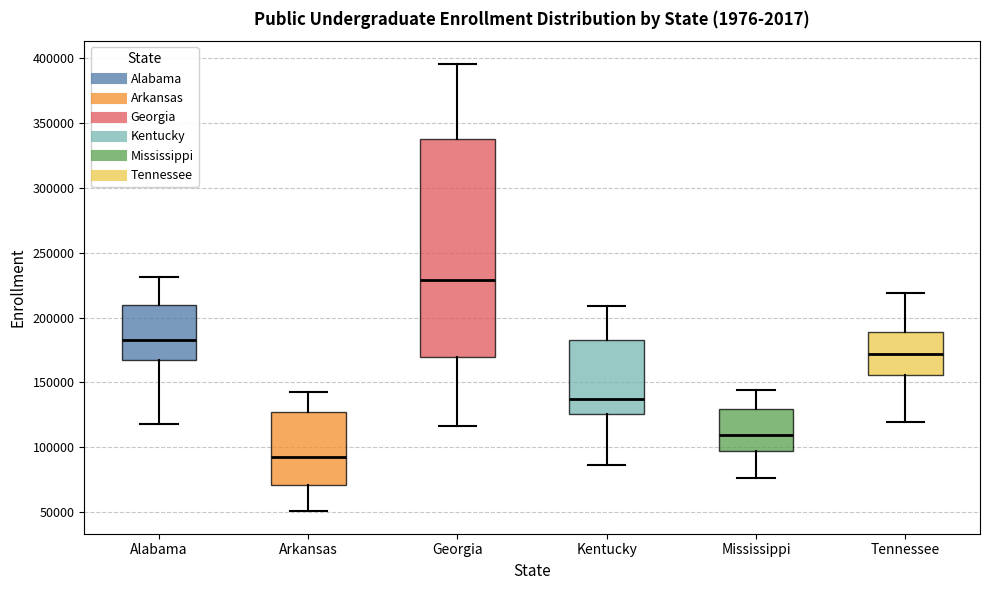

Reading left to right, transcribe this box plot: for each box, give where its median line is, the range the box spans, and where its two whiskers end, as read against the y-axis. The values are not printed on the chart, so give them approximately, as read against the axis.

Alabama: median 185000, box 165000 to 210000, whiskers 120000 to 230000
Arkansas: median 95000, box 70000 to 125000, whiskers 50000 to 145000
Georgia: median 230000, box 170000 to 335000, whiskers 115000 to 395000
Kentucky: median 135000, box 125000 to 180000, whiskers 85000 to 210000
Mississippi: median 110000, box 100000 to 130000, whiskers 75000 to 145000
Tennessee: median 170000, box 155000 to 190000, whiskers 120000 to 220000